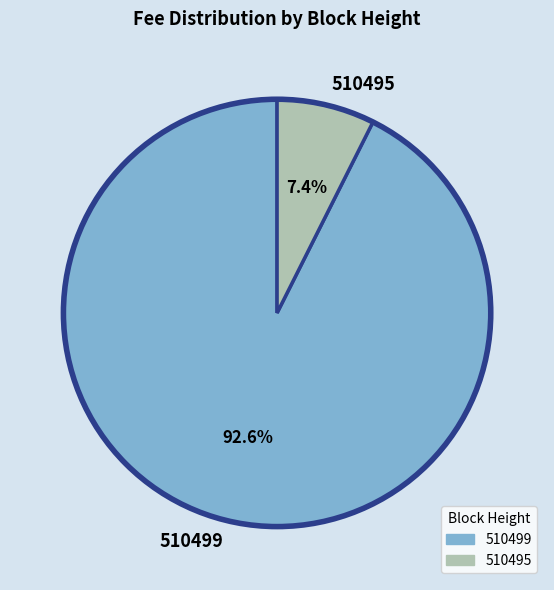

Does 510495 represent more than half of the total?

No